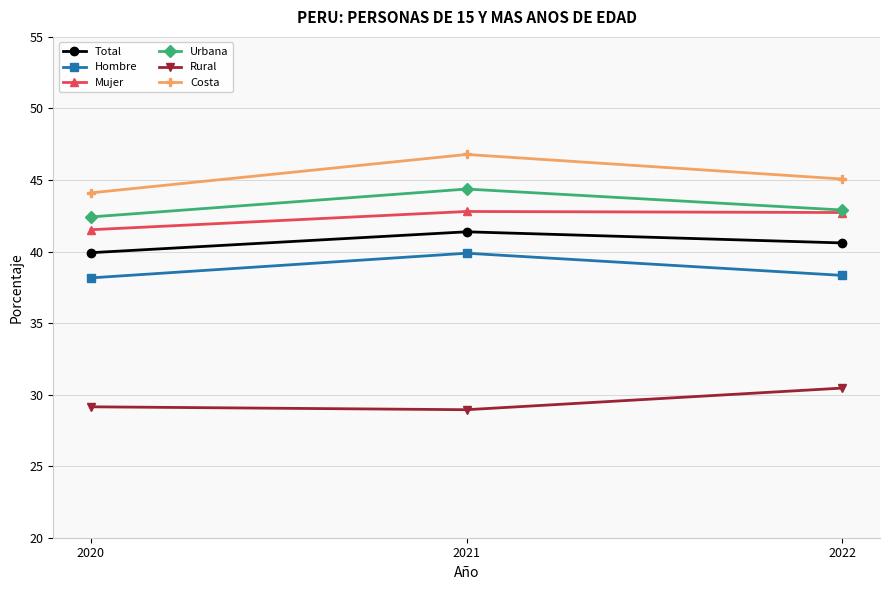

The value of Mujer at 2021 is 42.8. True or false?

True